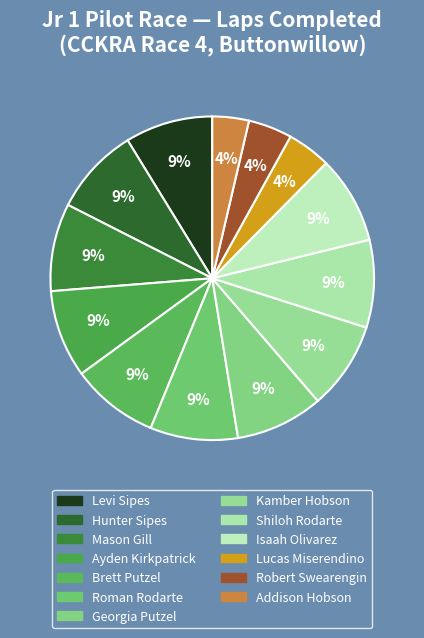

Which category has the smallest portion of the pie?

Addison Hobson